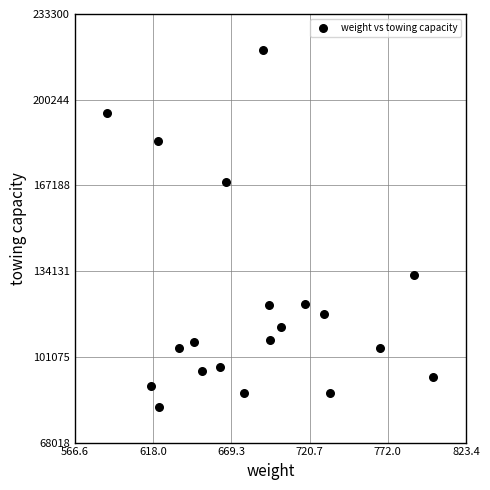

What is the range of X values (max minus min)?

214